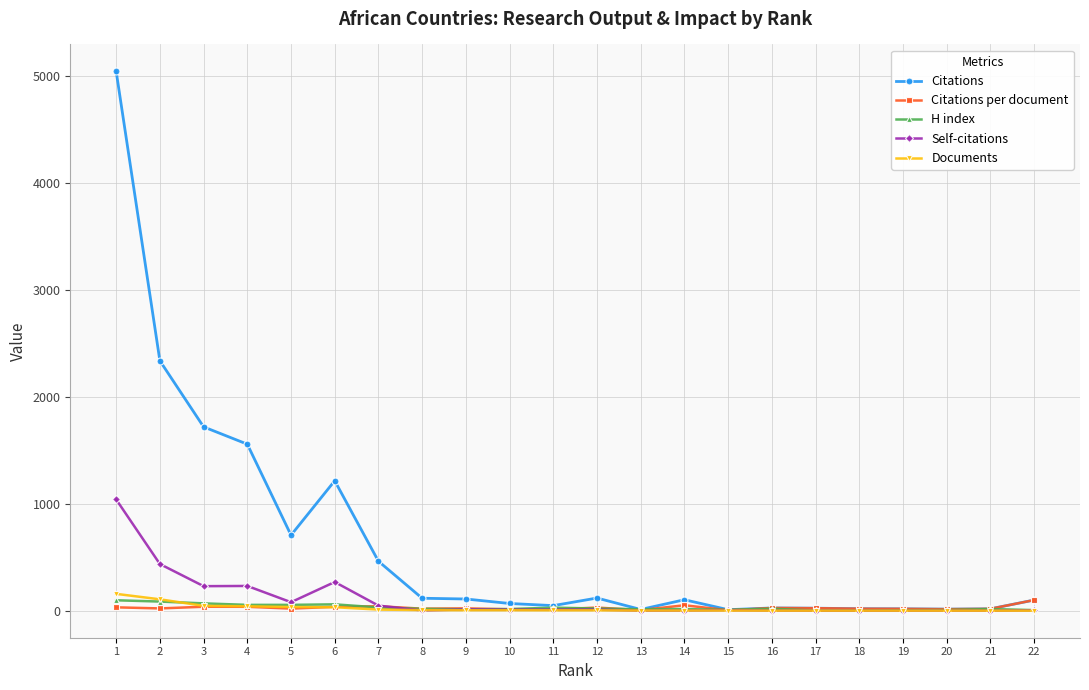

Which series has the largest total across all categories?

Citations